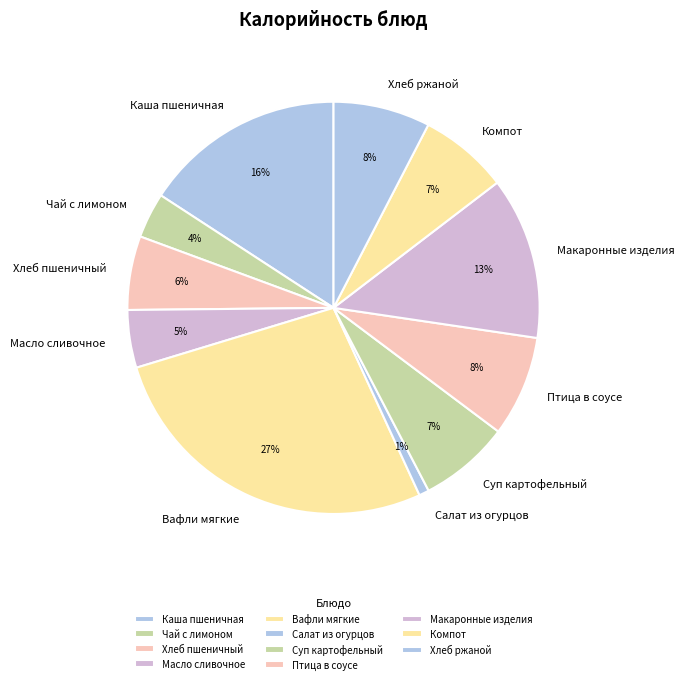

Do Компот and Птица в соусе together represent more than half of the pie?

No